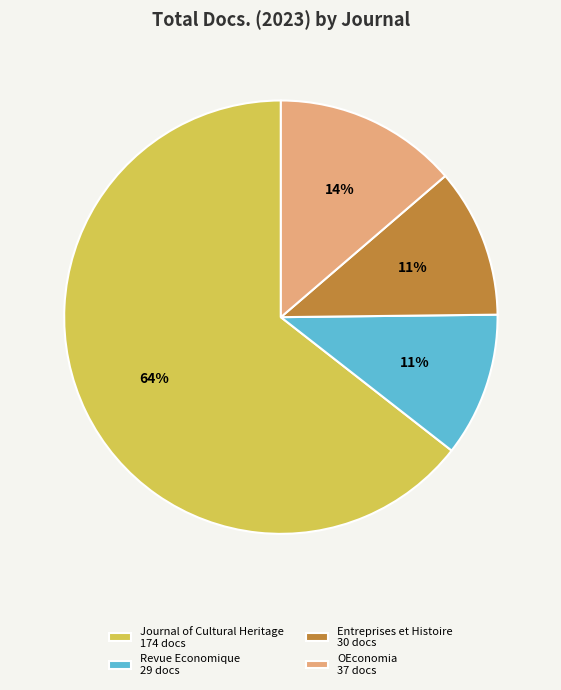

Approximately how many times larger is the value at OEconomia 37 docs compared to Revue Economique 29 docs?

1.3